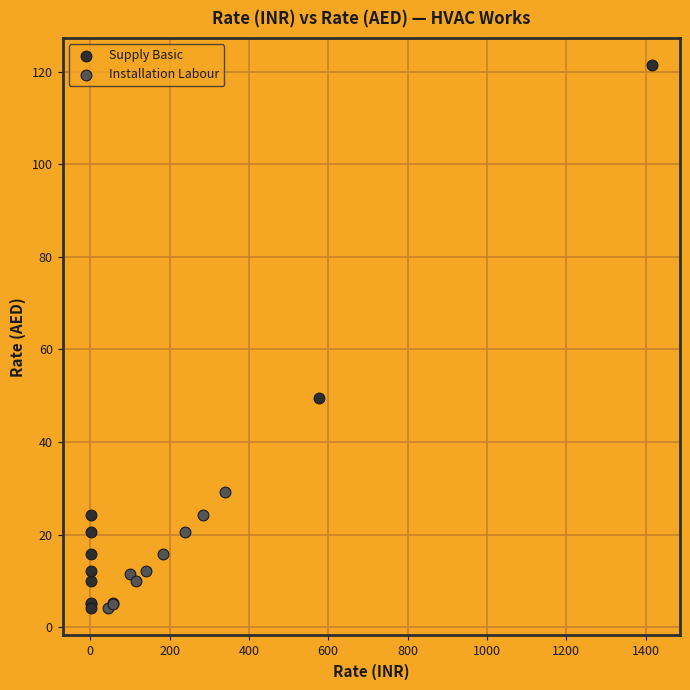

Which series contains the highest Y value?

Supply Basic